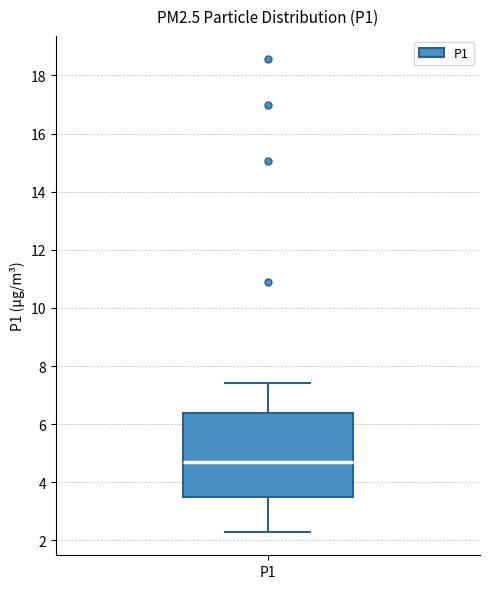

Where is the upper edge of the box for P1 on the y-axis? The values are not printed on the chart, so give them approximately, as read against the axis.

6.4